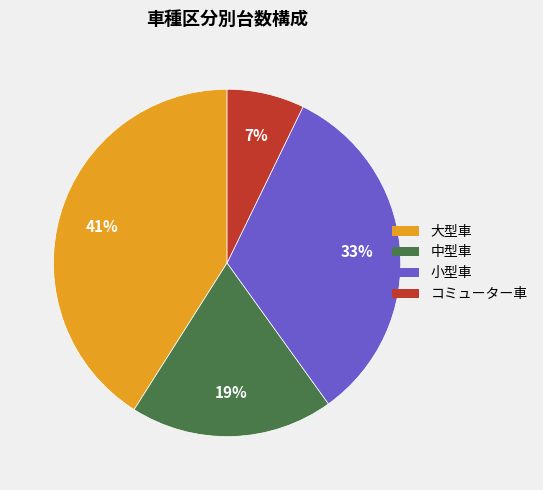

Which has a higher value, 中型車 or 大型車?

大型車